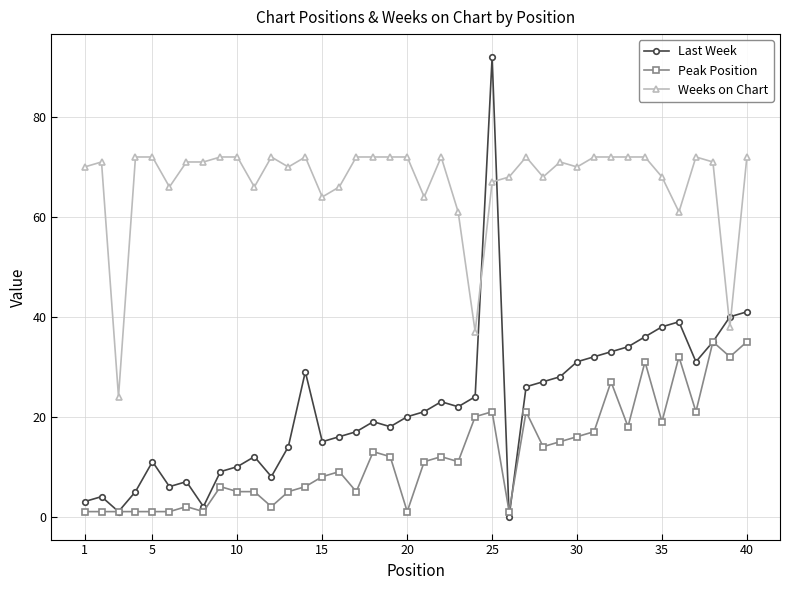

True or false: Weeks on Chart has more than 1 points higher than both neighbors.

True